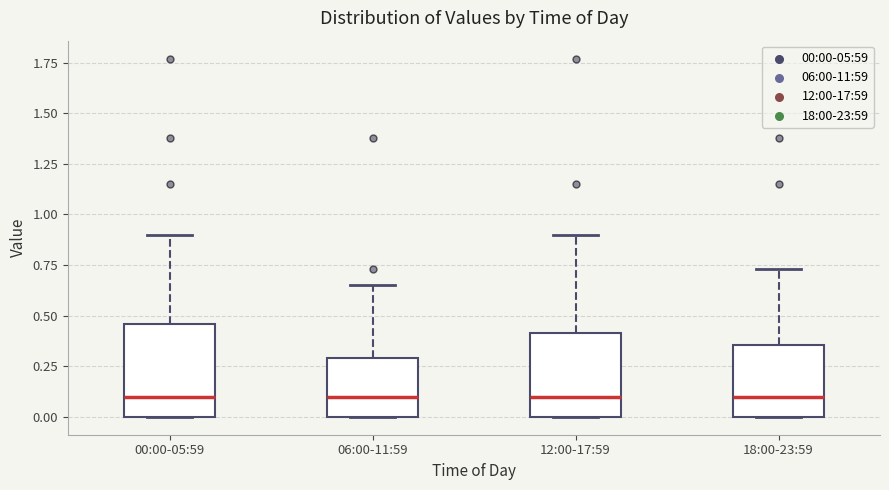

Where is the upper edge of the box for 06:00-11:59 on the y-axis? The values are not printed on the chart, so give them approximately, as read against the axis.

0.30